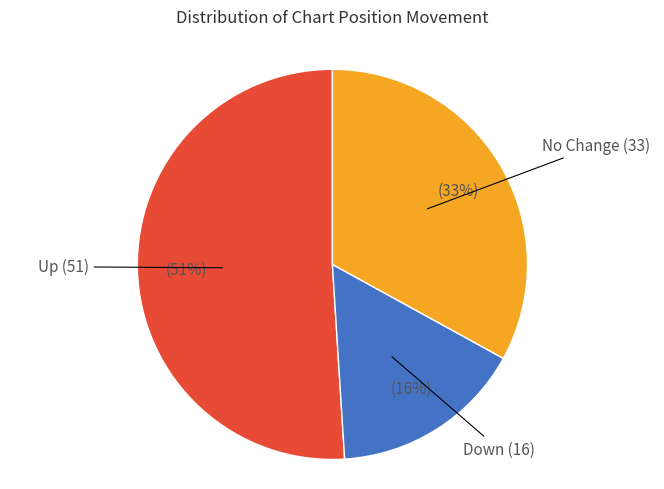

Is there any slice that represents more than half of the pie?

Yes